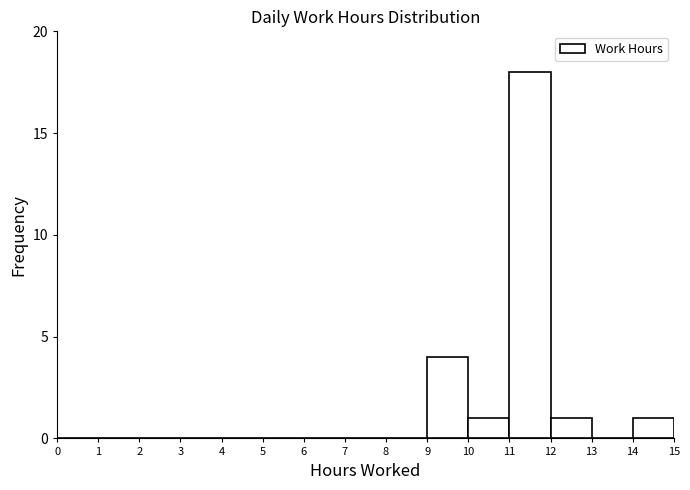

What is the height of the bar covering 14 to 15 on the x-axis? The values are not printed on the chart, so give them approximately, as read against the axis.

1